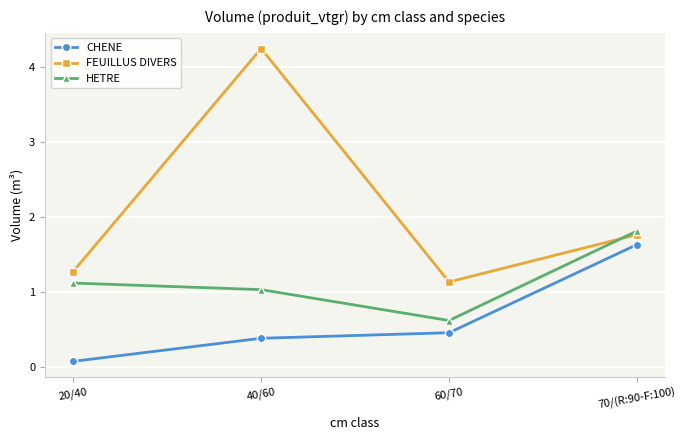

Rank the series at 70/(R:90-F:100) from lowest to highest value.

CHENE, FEUILLUS DIVERS, HETRE